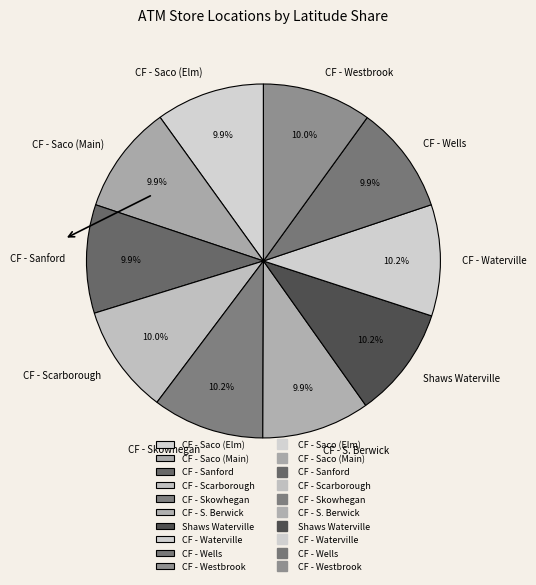

Is there any slice that represents more than half of the pie?

No